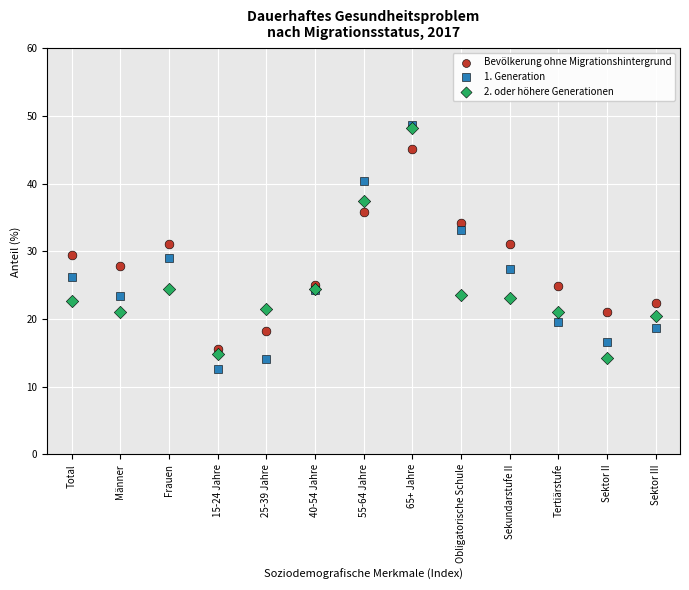

What are all the series names shown in the legend?

Bevölkerung ohne Migrationshintergrund, 1. Generation, 2. oder höhere Generationen